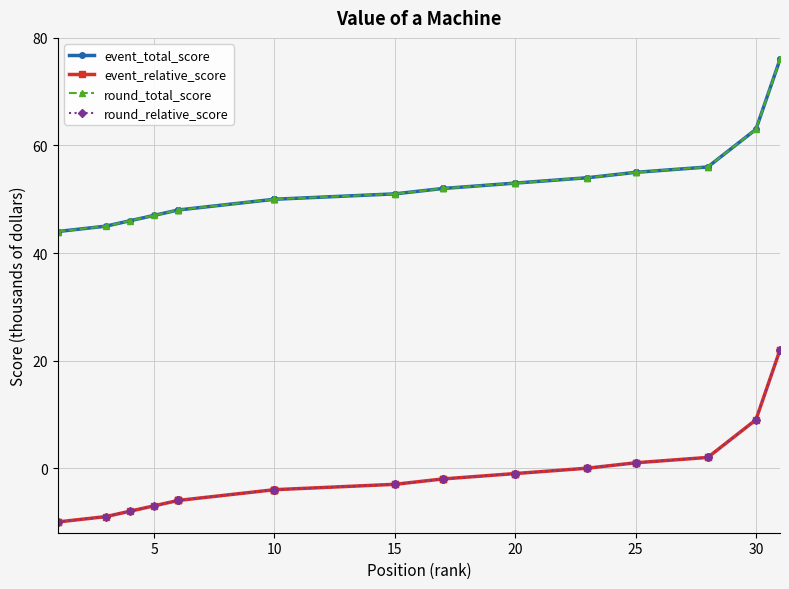

What is the minimum value for round_relative_score?

-10